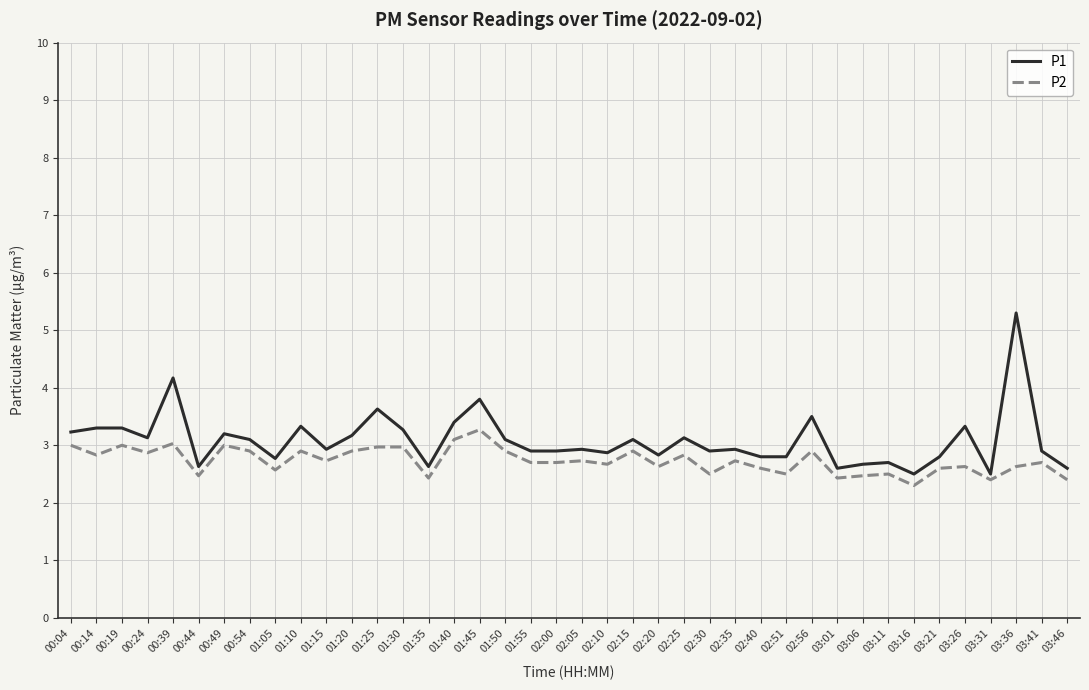

List the series in order of their peak value, highest first.

P1, P2